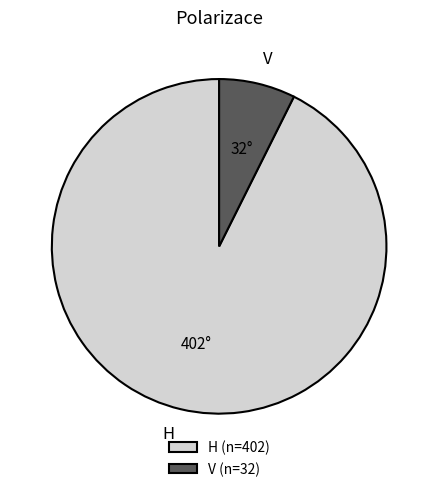

Does H account for over 50% of the chart?

Yes